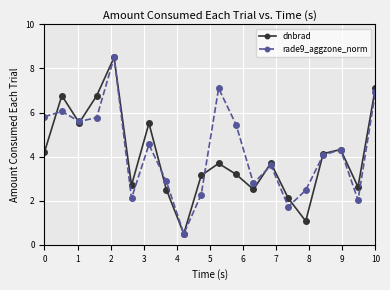

How many lines are shown in the chart?

2